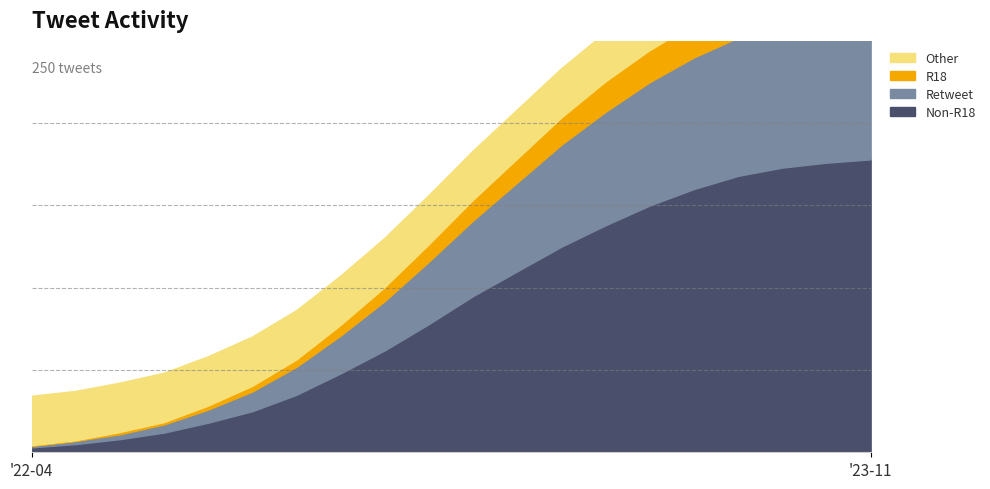

What is the difference between the maximum and second lowest values in the Non-R18 series?

173